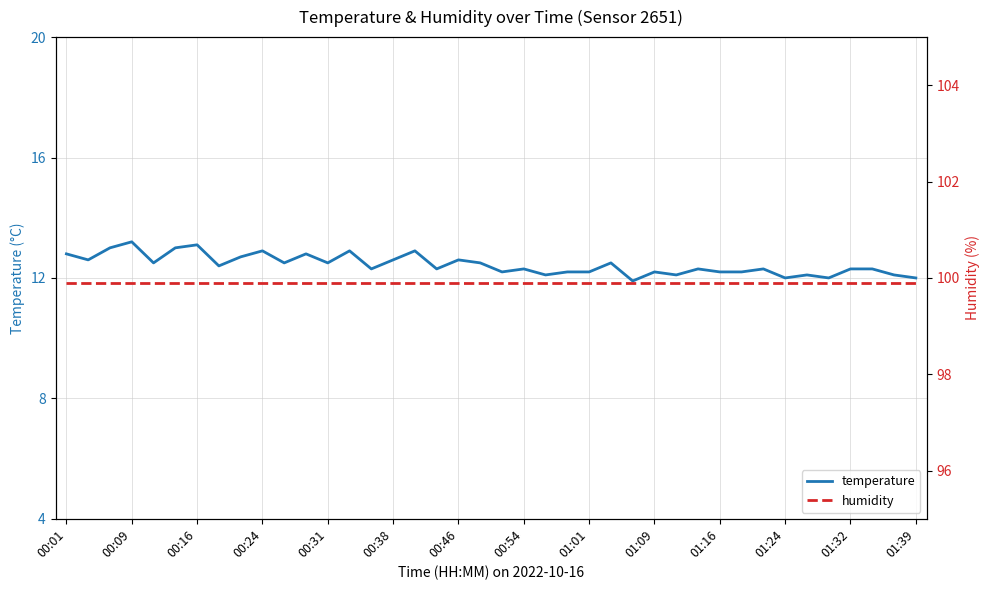

True or false: temperature has a value of 12.2 at 01:09.

True